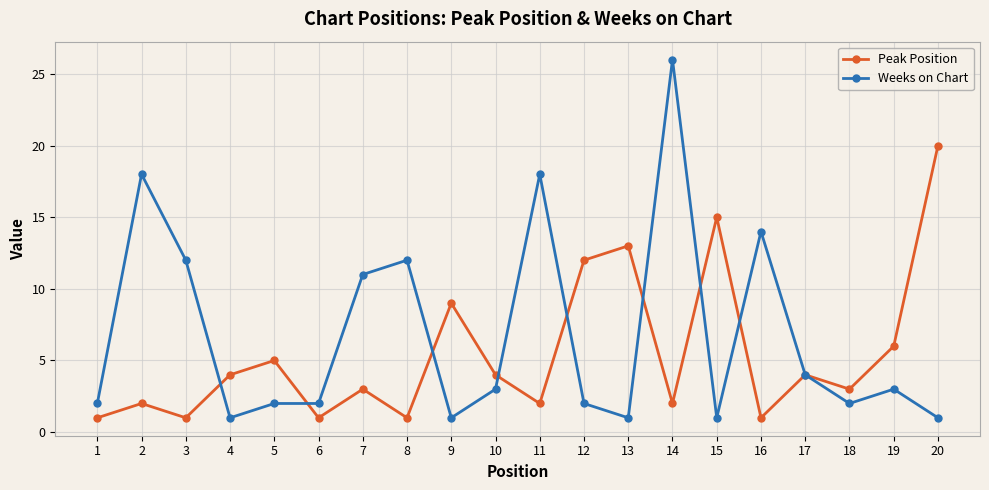

Rank the series by their maximum value, from highest to lowest.

Weeks on Chart, Peak Position